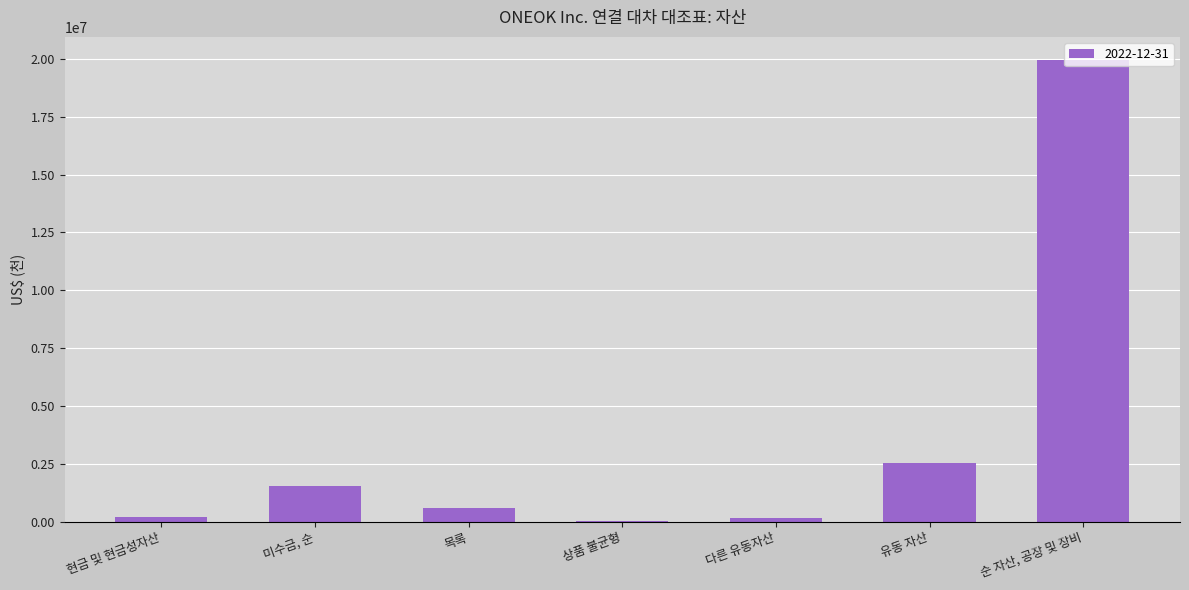

What is the sum of all values?

25048076